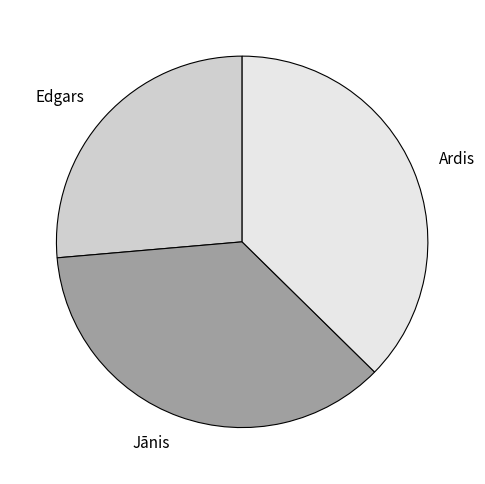

Which category has the biggest portion of the pie?

Ardis